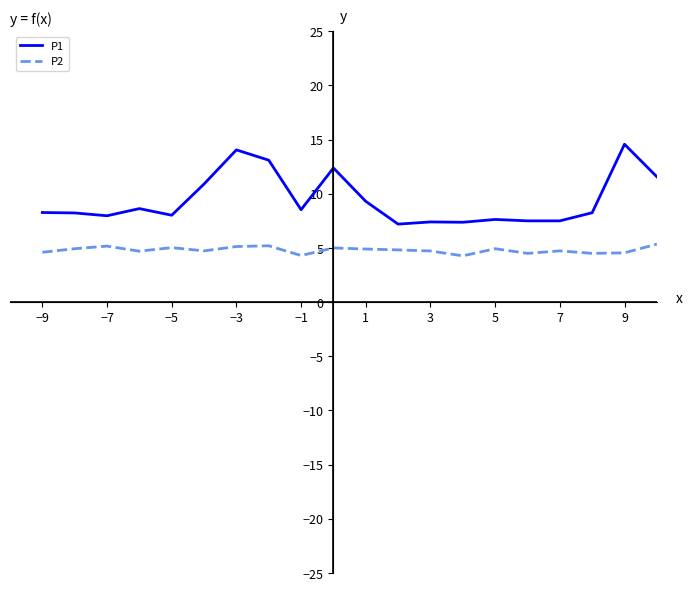

Rank the series by their average value, from lowest to highest.

P2, P1